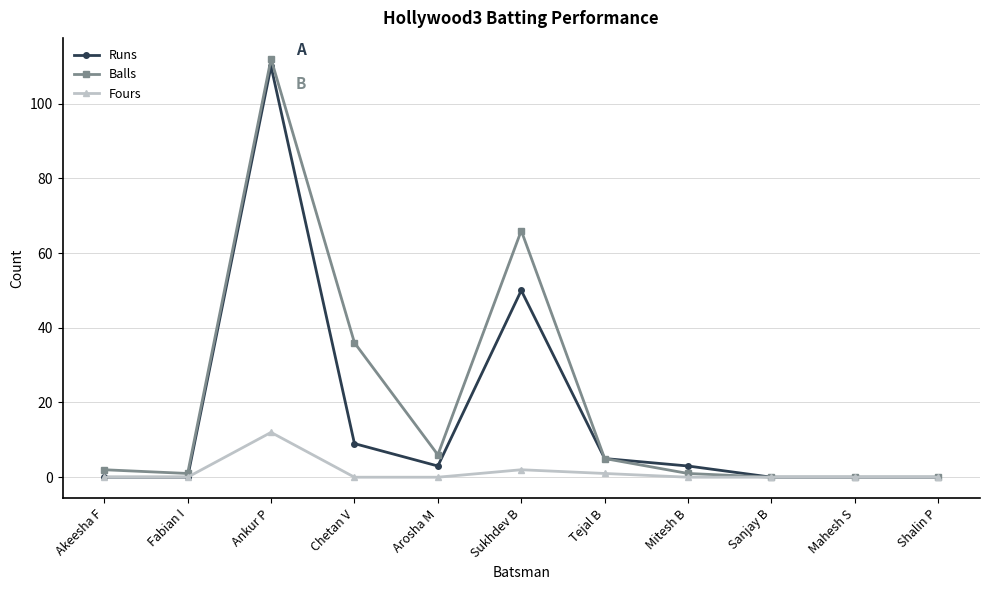

Where is the first local minimum for Balls?

Fabian I